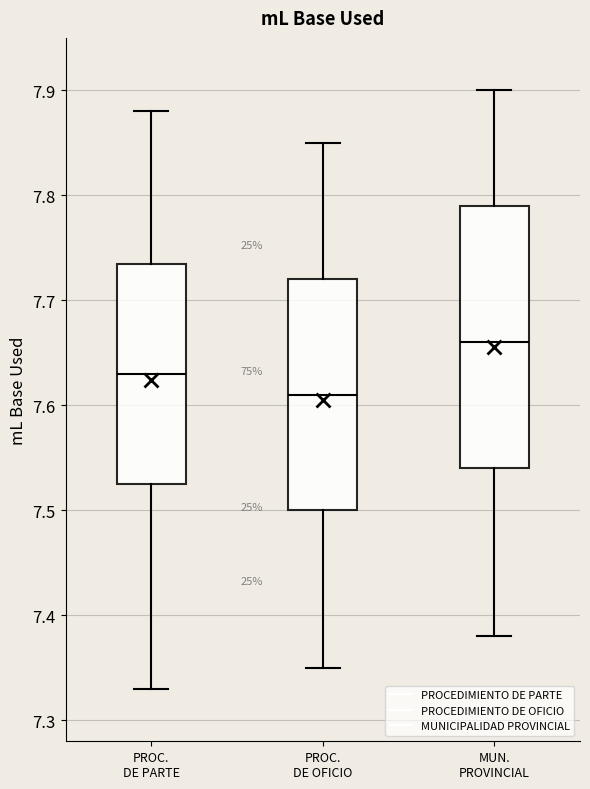

Reading left to right, read every box against the y-axis: the position of its median line, the range the box covers, and the ends of its whiskers. The values are not printed on the chart, so give them approximately, as read against the axis.

PROC. DE PARTE: median 7.63, box 7.53 to 7.74, whiskers 7.33 to 7.88
PROC. DE OFICIO: median 7.61, box 7.50 to 7.72, whiskers 7.35 to 7.85
MUN. PROVINCIAL: median 7.66, box 7.54 to 7.79, whiskers 7.38 to 7.90